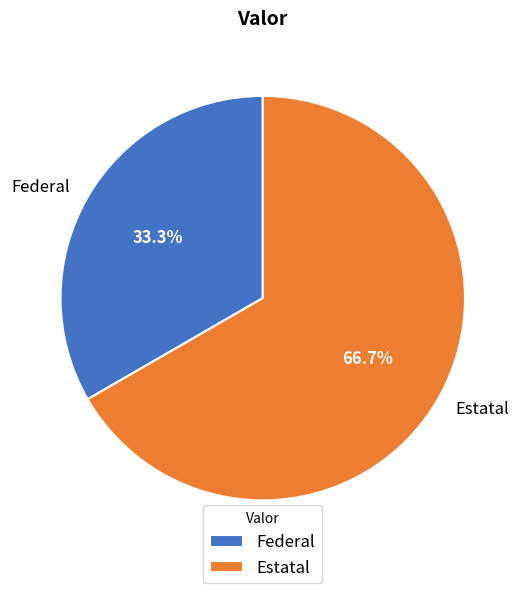

The Federal slice represents 33% of the pie. True or false?

True